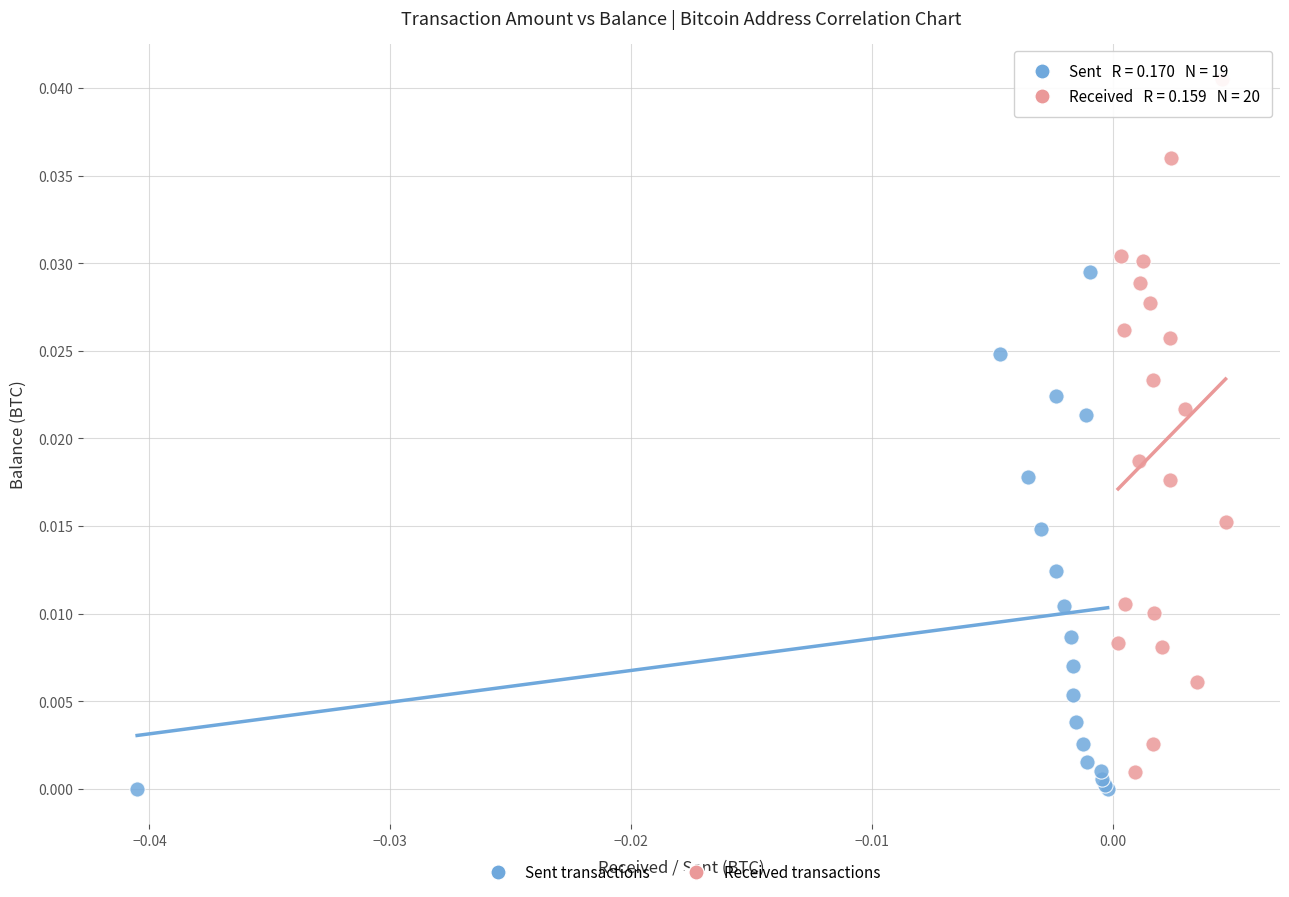

Which series contains the highest Y value?

Received transactions